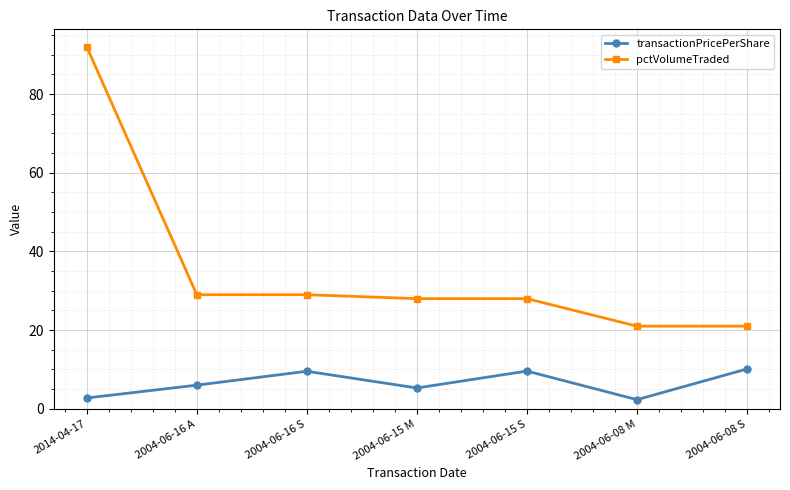

What are all the series names shown in the legend?

transactionPricePerShare, pctVolumeTraded